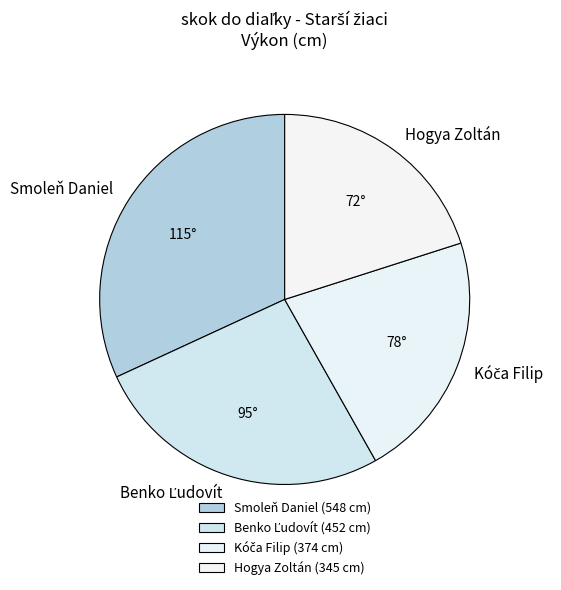

Combined, do Hogya Zoltán and Smoleň Daniel account for over 50%?

Yes